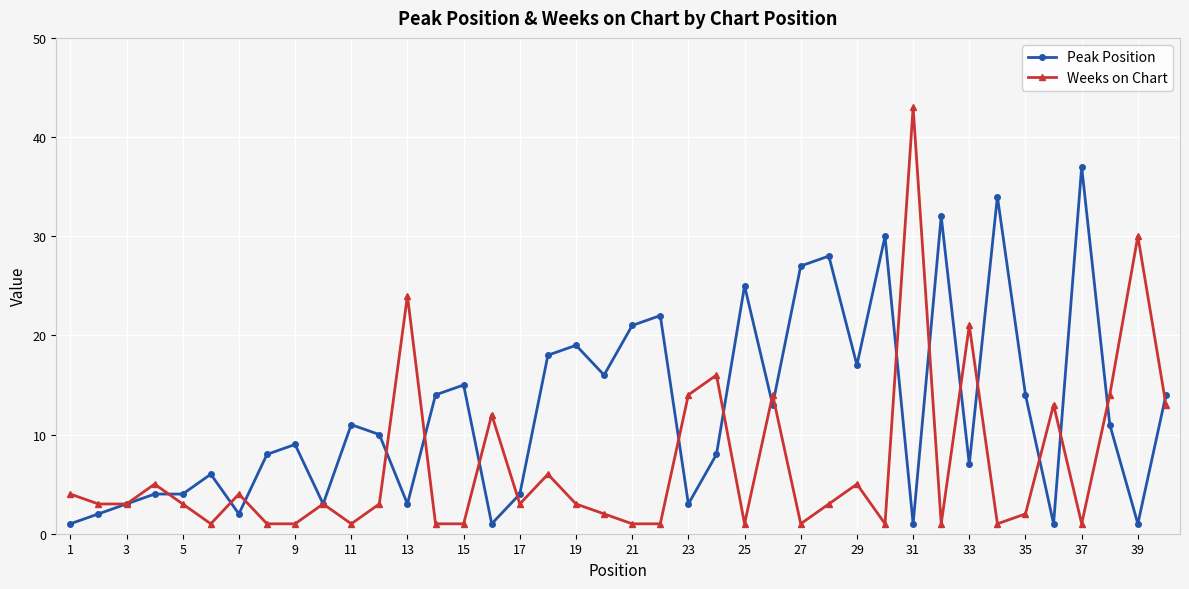

List the series in order of their overall mean, highest first.

Peak Position, Weeks on Chart